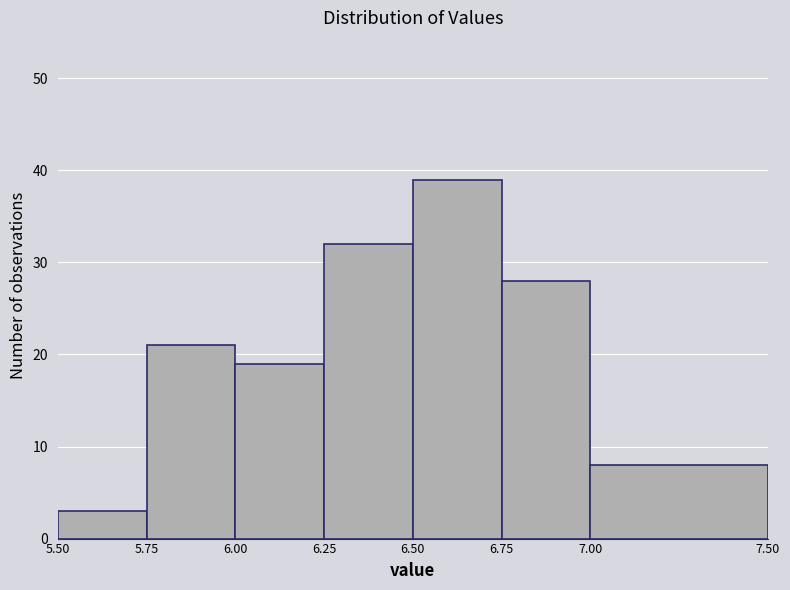

Reading left to right, list every bar in this chart as the range it spans on the x-axis followed by its height. The values are not printed on the chart, so give them approximately, as read against the axis.

5.50 to 5.75: 3
5.75 to 6.00: 21
6.00 to 6.25: 19
6.25 to 6.50: 32
6.50 to 6.75: 39
6.75 to 7.00: 28
7.00 to 7.50: 8